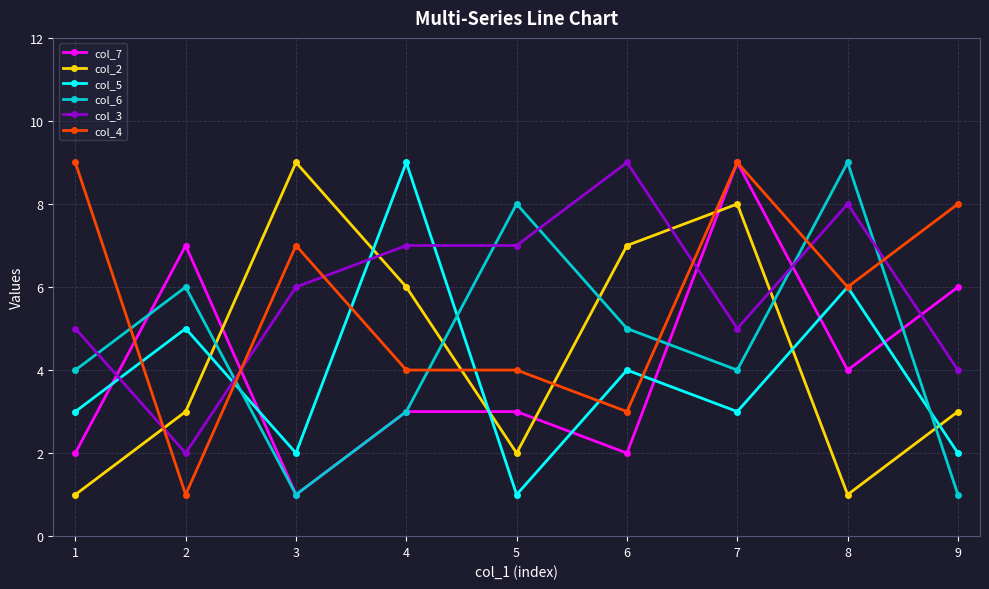

What is the sum of the col_2 values at 7 and 5?

10